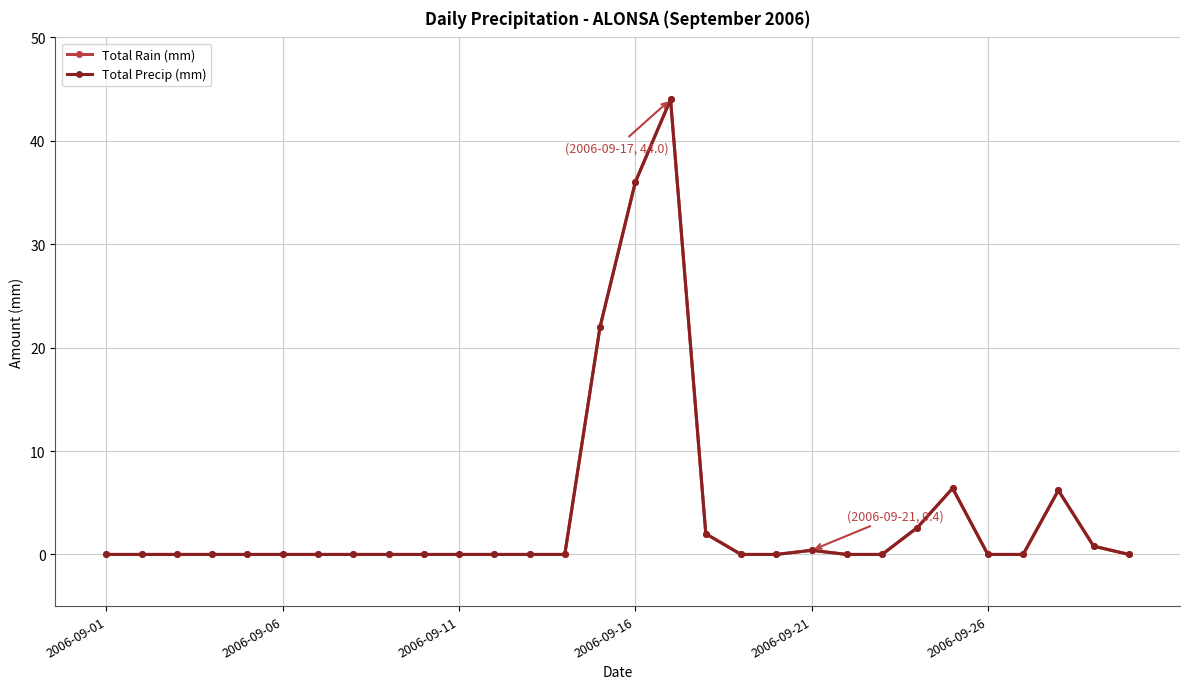

Does the chart have visible grid lines?

Yes